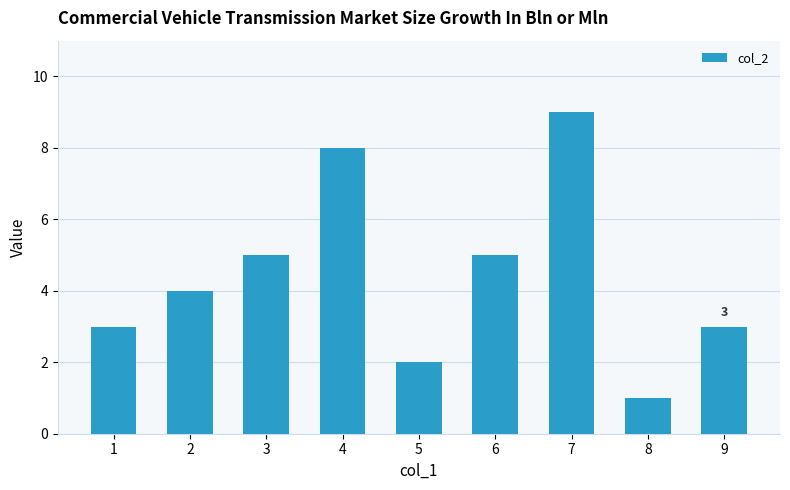

Which label corresponds to the smallest value in the chart?

8